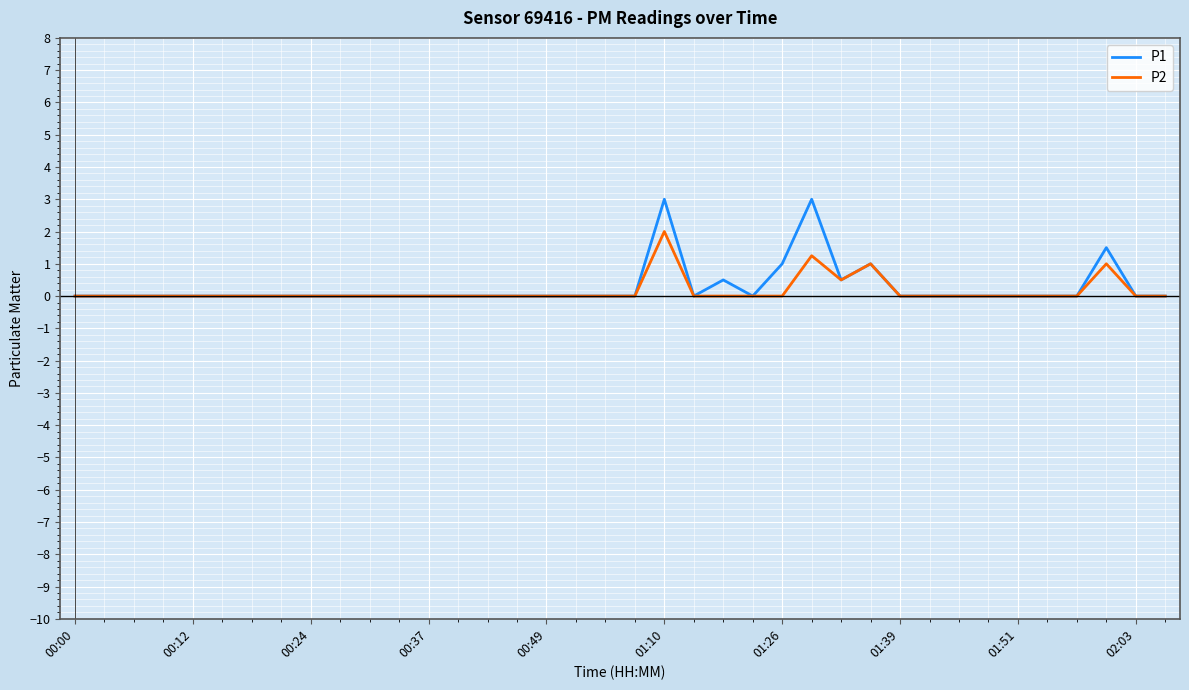

What is the difference between the maximum and second lowest values in the P2 series?

2.0